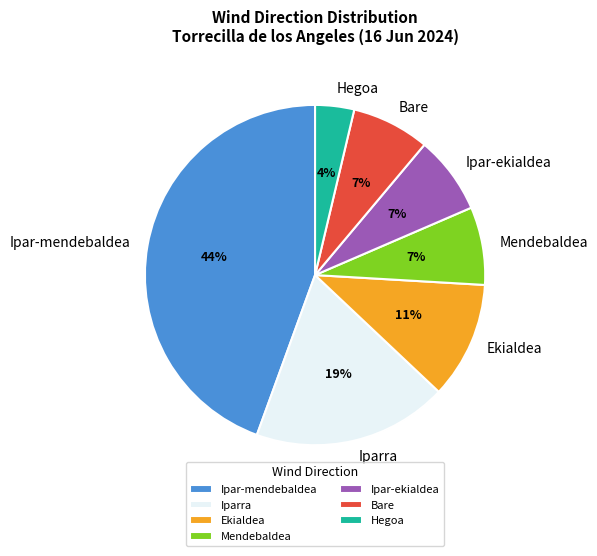

The Ekialdea slice represents 20% of the pie. True or false?

False